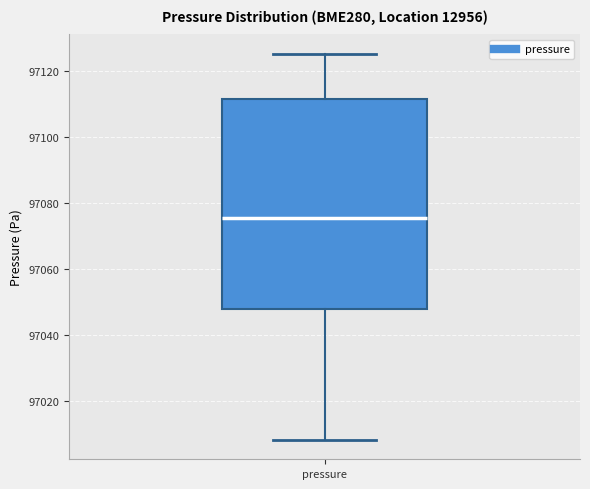

Where does the lower whisker of the box for pressure end on the y-axis? The values are not printed on the chart, so give them approximately, as read against the axis.

97008